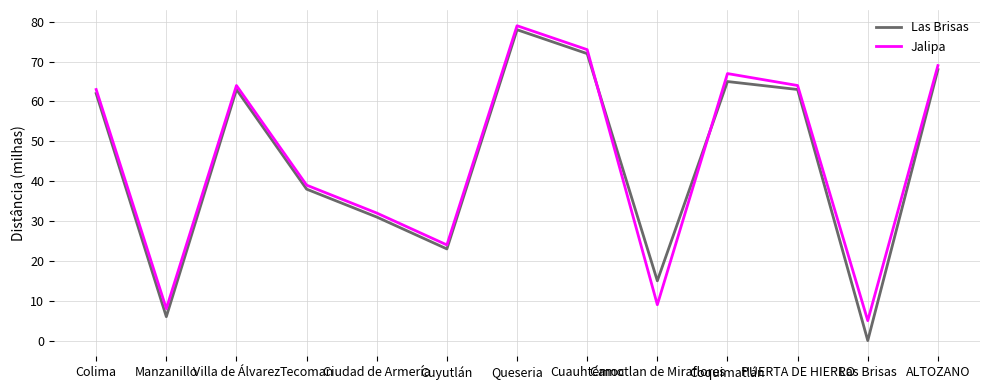

The value of Jalipa at Villa de Álvarez is 88. True or false?

False